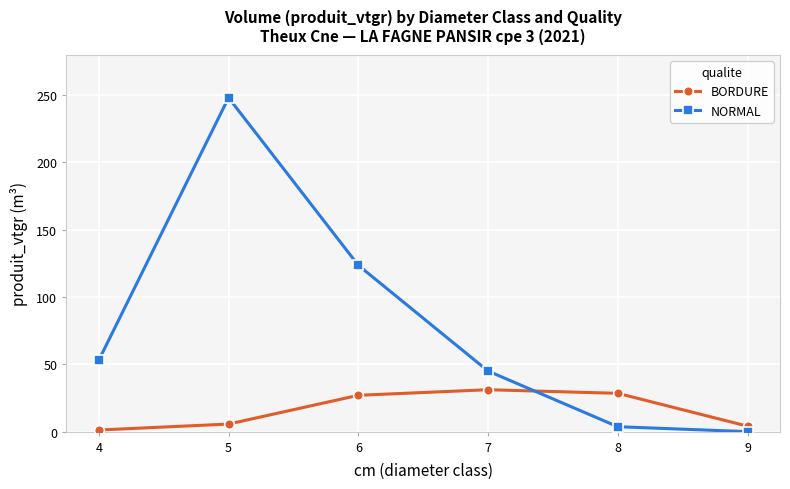

True or false: BORDURE has a value of 31.1 at 7.

True